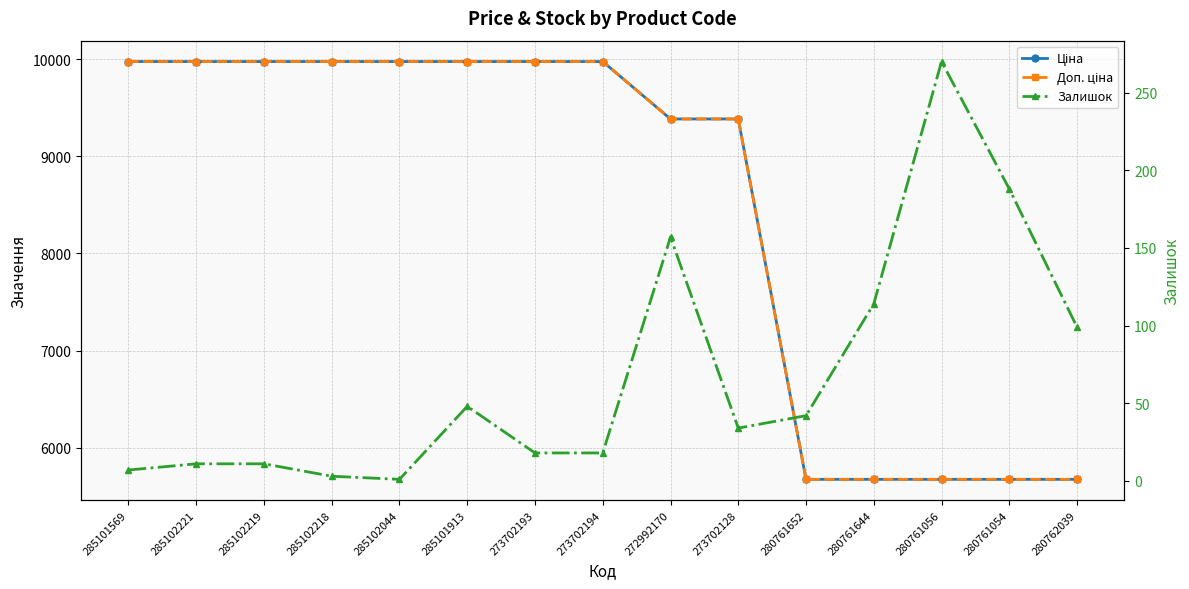

What is the sum of the Залишок values at 280761056 and 285102218?

273.0